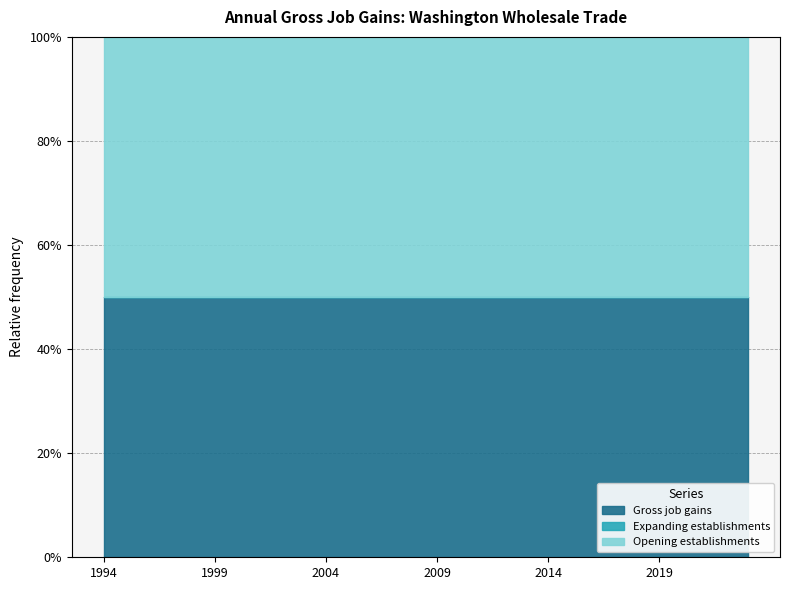

True or false: Opening establishments has a value of 41 at 2007.

False